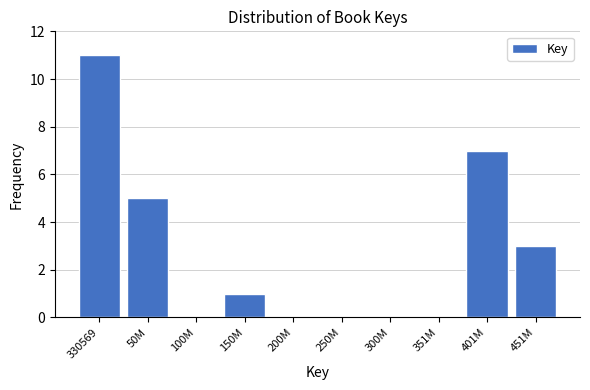

Reading right to left, transcribe all the data shown in this chart.

451M=3	401M=7	351M=0	300M=0	250M=0	200M=0	150M=1	100M=0	50M=5	330569=11